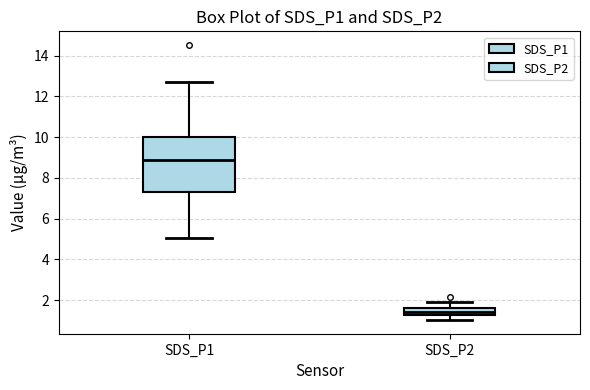

Comparing the boxes themselves (not the whiskers), which one is the tallest?

SDS_P1